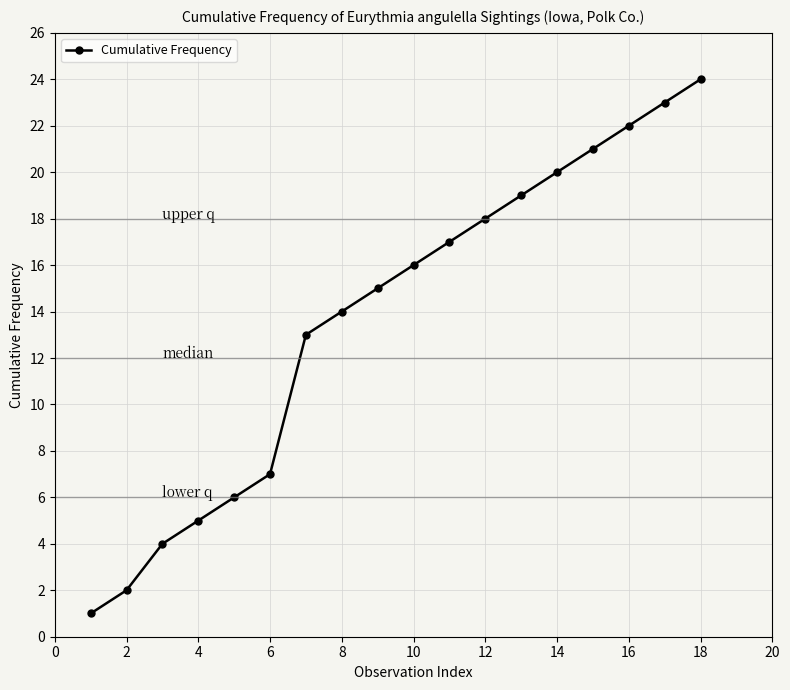

True or false: there are more than 1 points higher than both neighbors.

False